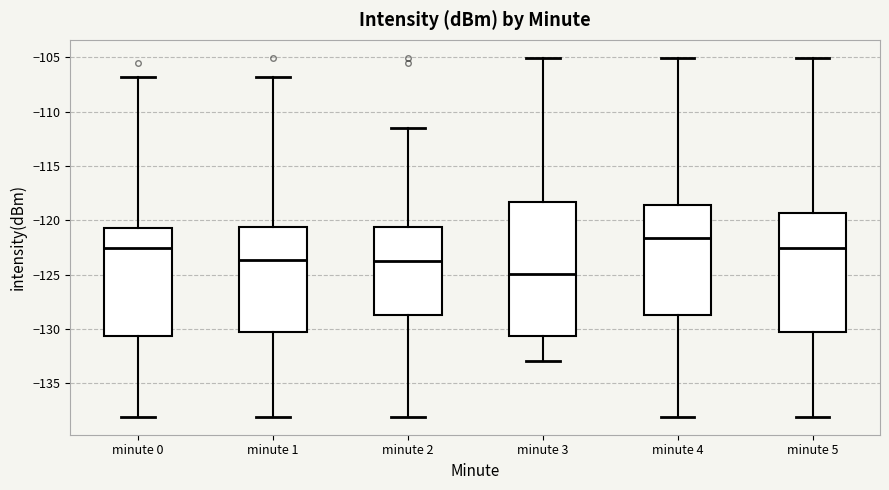

Reading left to right, read every box against the y-axis: the position of its median line, the range the box covers, and the ends of its whiskers. The values are not printed on the chart, so give them approximately, as read against the axis.

minute 0: median -122.5, box -130.5 to -120.5, whiskers -138.0 to -107.0
minute 1: median -123.5, box -130.0 to -120.5, whiskers -138.0 to -107.0
minute 2: median -124.0, box -128.5 to -120.5, whiskers -138.0 to -111.5
minute 3: median -125.0, box -130.5 to -118.5, whiskers -133.0 to -105.0
minute 4: median -121.5, box -128.5 to -118.5, whiskers -138.0 to -105.0
minute 5: median -122.5, box -130.0 to -119.5, whiskers -138.0 to -105.0